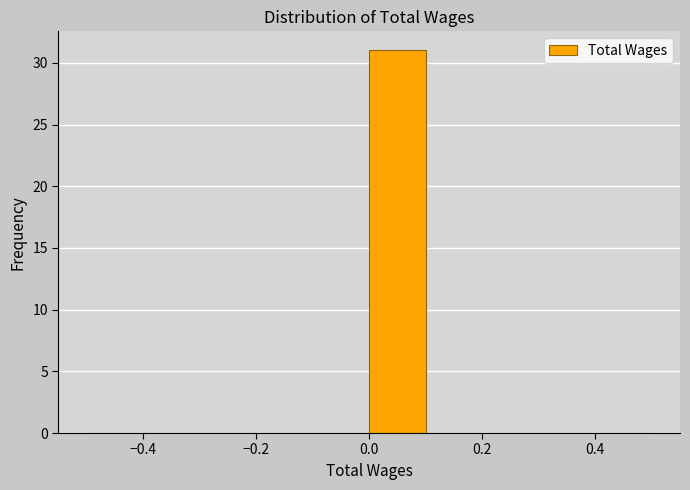

Reading left to right, list every bar in this chart as the range it spans on the x-axis followed by its height. The values are not printed on the chart, so give them approximately, as read against the axis.

-0.5 to -0.4: 0
-0.4 to -0.3: 0
-0.3 to -0.2: 0
-0.2 to -0.1: 0
-0.1 to 0.0: 0
0.0 to 0.1: 31
0.1 to 0.2: 0
0.2 to 0.3: 0
0.3 to 0.4: 0
0.4 to 0.5: 0